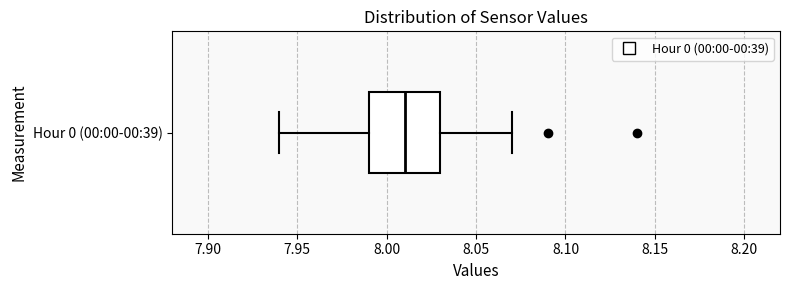

Read this box plot against the x-axis: the position of the median line, the range covered by the box, and the ends of both whiskers. The values are not printed on the chart, so give them approximately, as read against the axis.

median 8.01, box 7.99 to 8.03, whiskers 7.94 to 8.07